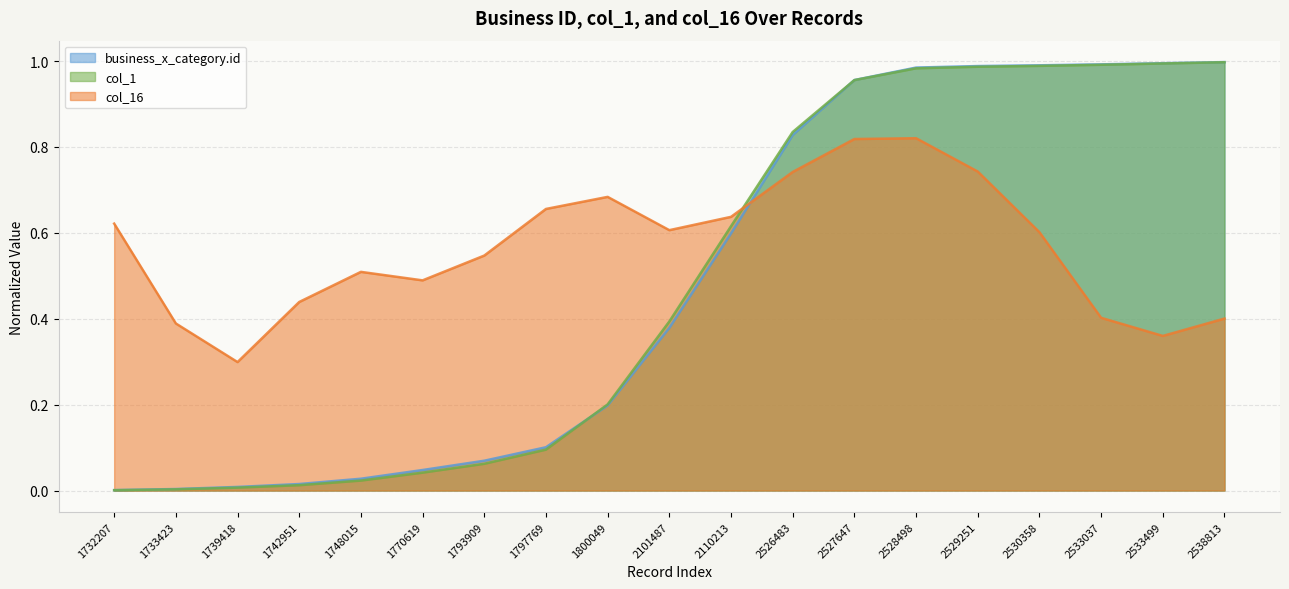

Is it true that col_1 equals 0.0 at 1739418?

True